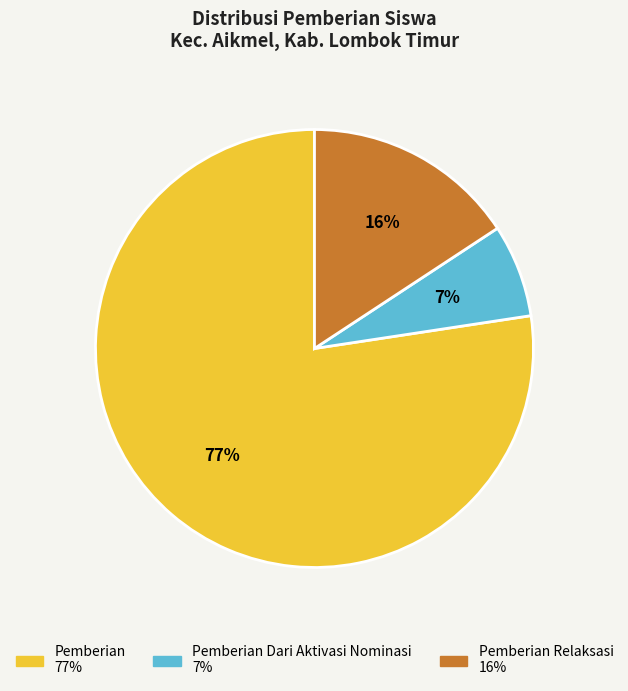

To the nearest percent, what is the average slice percentage?

33%